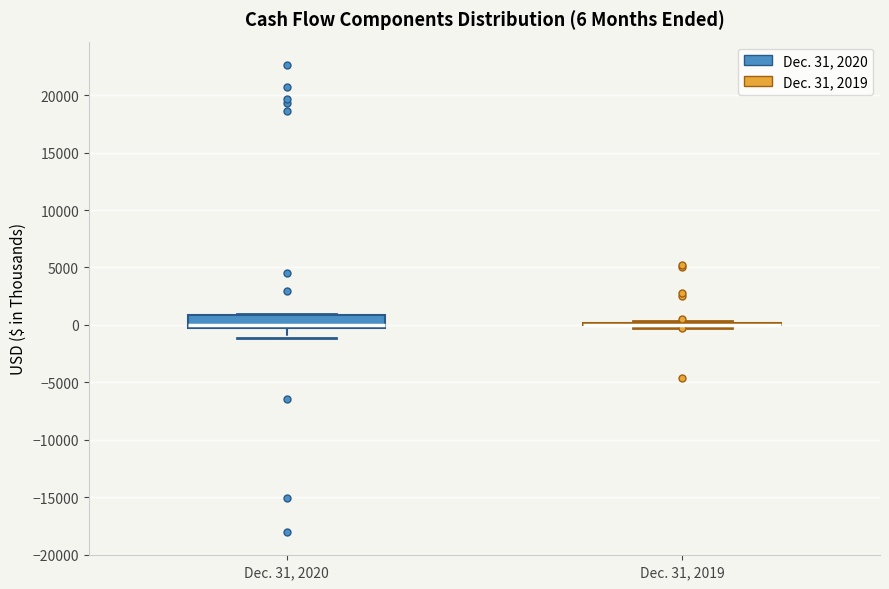

Which box is the tallest, from its lower edge to its upper edge?

Dec. 31, 2020